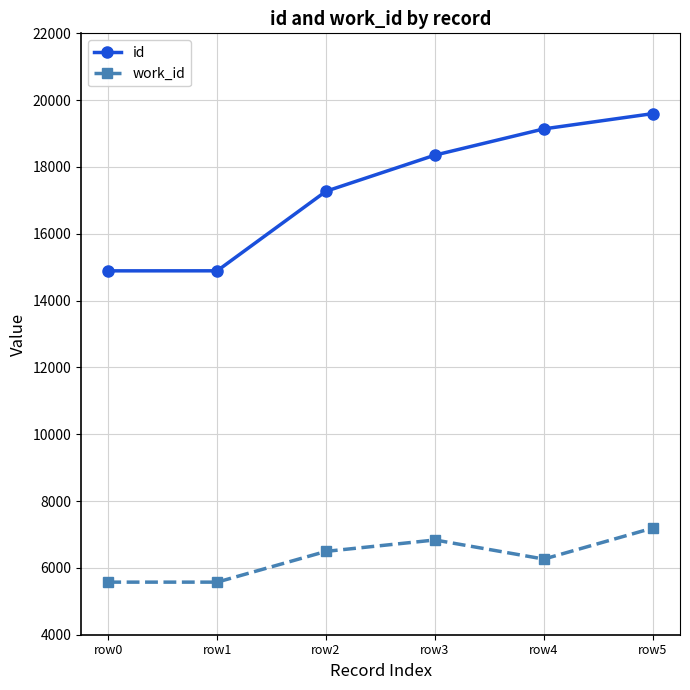

At which category does the chart reach its peak across all series?

row5